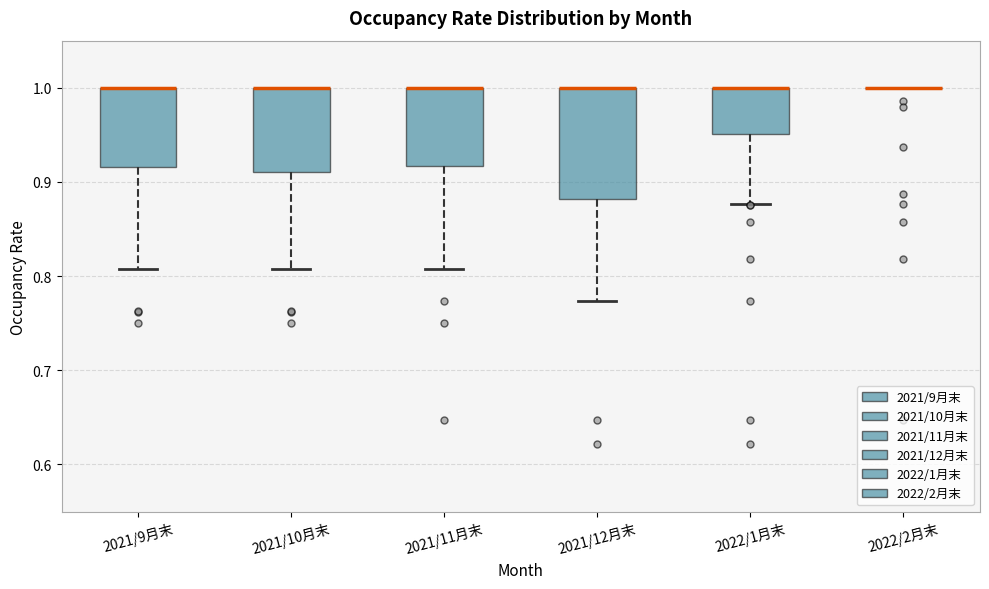

Reading left to right, transcribe this box plot: for each box, give where its median line is, the range the box spans, and where its two whiskers end, as read against the y-axis. The values are not printed on the chart, so give them approximately, as read against the axis.

2021/9月末: median 1.00 (drawn on the box's upper edge), box 0.92 to 1.00, whiskers 0.81 to 1.00
2021/10月末: median 1.00 (drawn on the box's upper edge), box 0.91 to 1.00, whiskers 0.81 to 1.00
2021/11月末: median 1.00 (drawn on the box's upper edge), box 0.92 to 1.00, whiskers 0.81 to 1.00
2021/12月末: median 1.00 (drawn on the box's upper edge), box 0.88 to 1.00, whiskers 0.77 to 1.00
2022/1月末: median 1.00 (drawn on the box's upper edge), box 0.95 to 1.00, whiskers 0.88 to 1.00
2022/2月末: box collapsed to a line at 1.00, whiskers 1.00 to 1.00